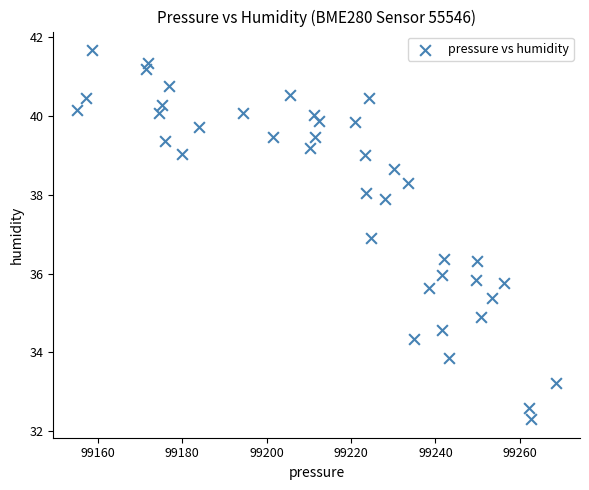

What is the range of Y values (max minus min)?

9.4